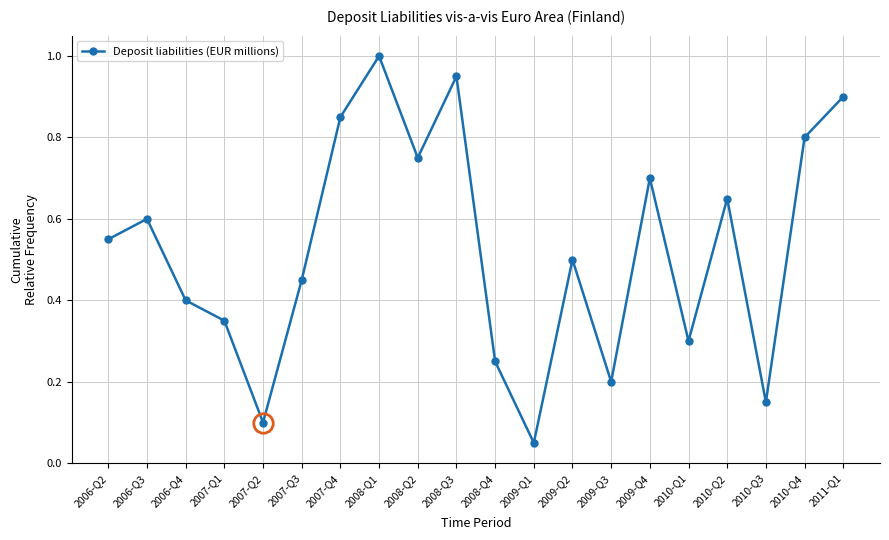

How many series are shown in this chart?

1